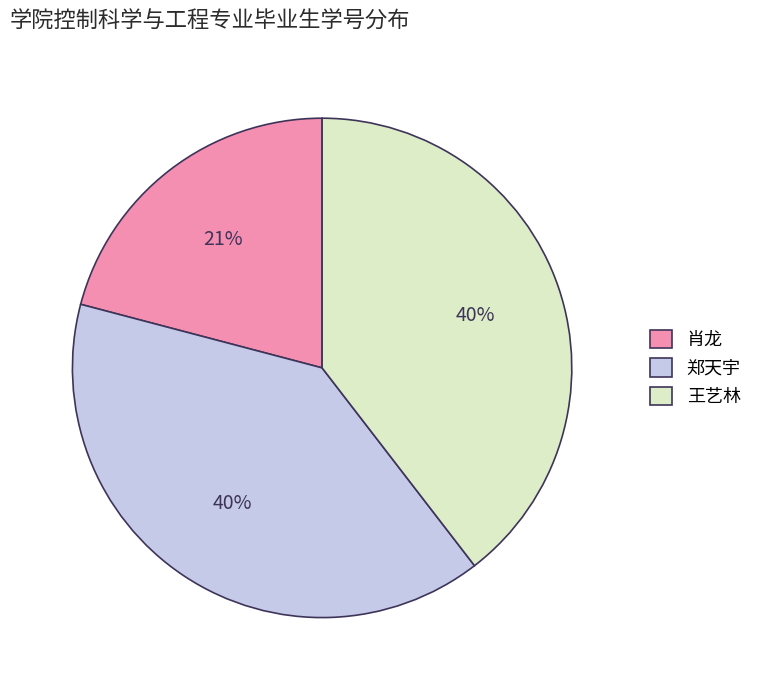

Is the sum of 肖龙 and 郑天宇 greater than half?

Yes